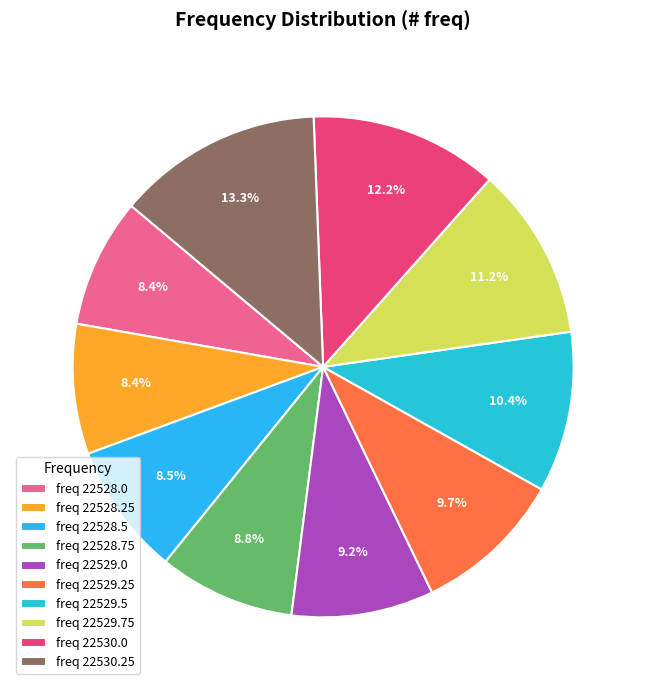

How many segments does this pie chart have?

10